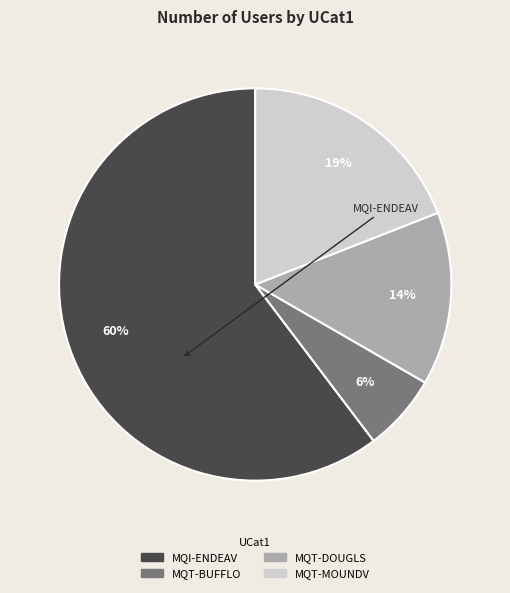

Combined, do MQT-BUFFLO and MQT-MOUNDV account for over 50%?

No